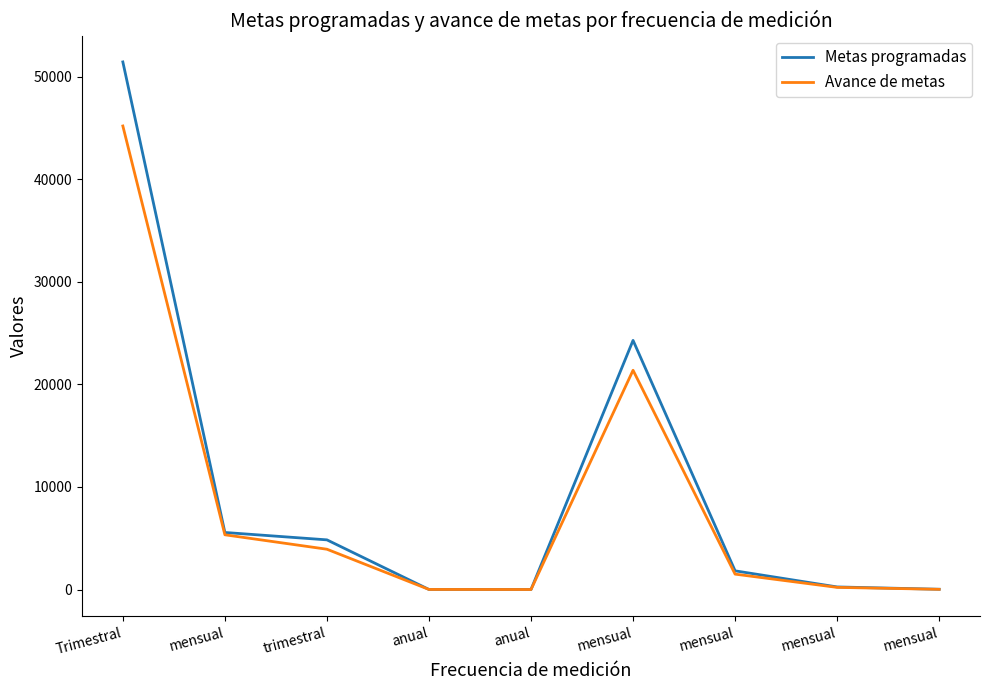

What are all the series names shown in the legend?

Metas programadas, Avance de metas